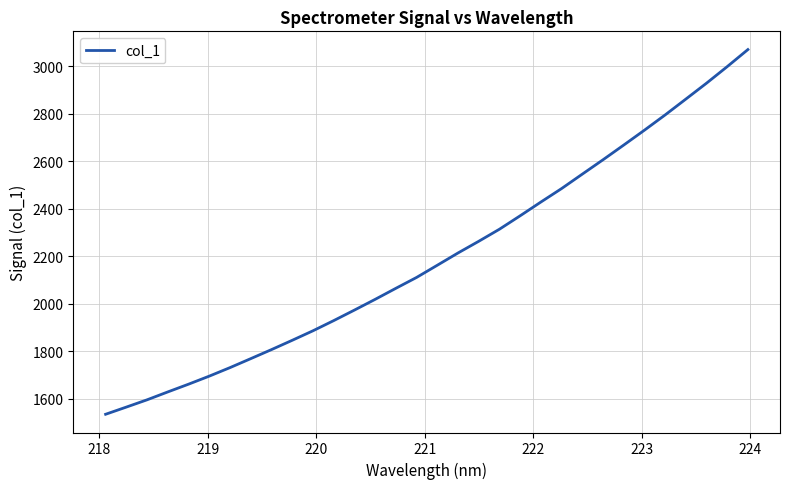

What is the difference between the maximum and minimum values?

1536.7